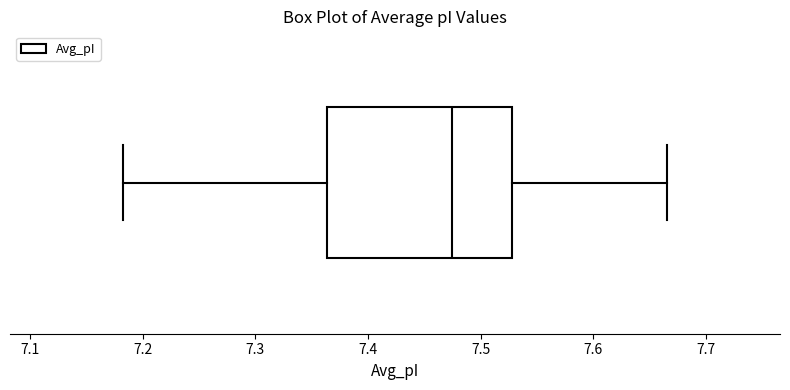

Transcribe this box plot: give where the median line is, the range the box spans, and where the two whiskers end, as read against the x-axis. The values are not printed on the chart, so give them approximately, as read against the axis.

median 7.48, box 7.36 to 7.53, whiskers 7.18 to 7.67